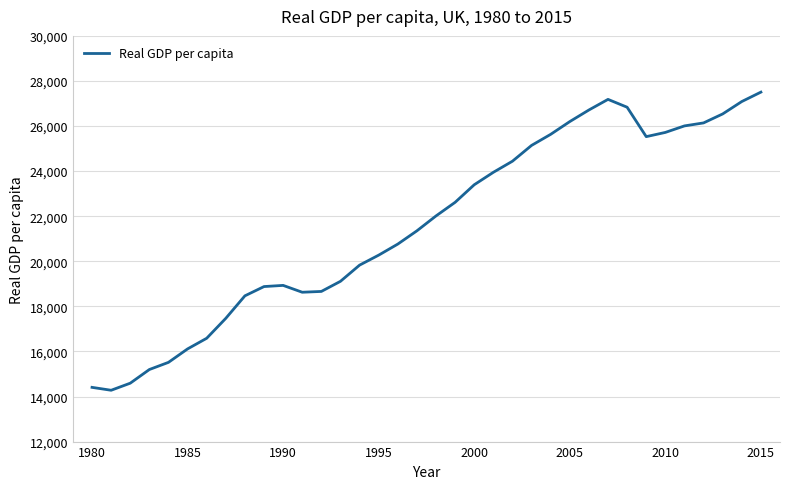

What is the sum of all values?

777672